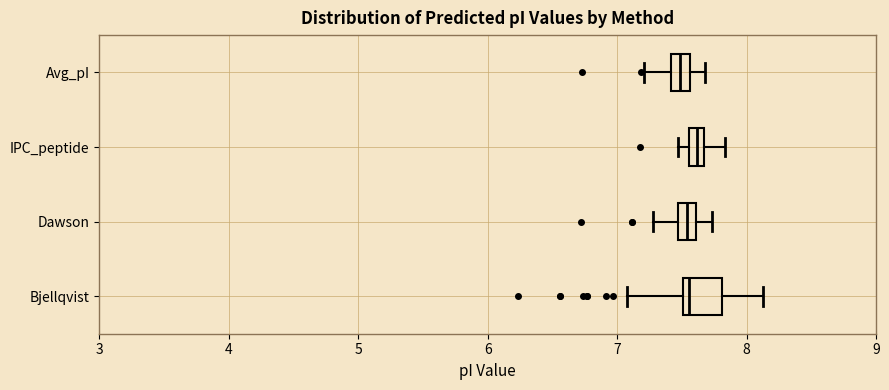

Where is the right edge of the box for Bjellqvist on the x-axis? The values are not printed on the chart, so give them approximately, as read against the axis.

7.8